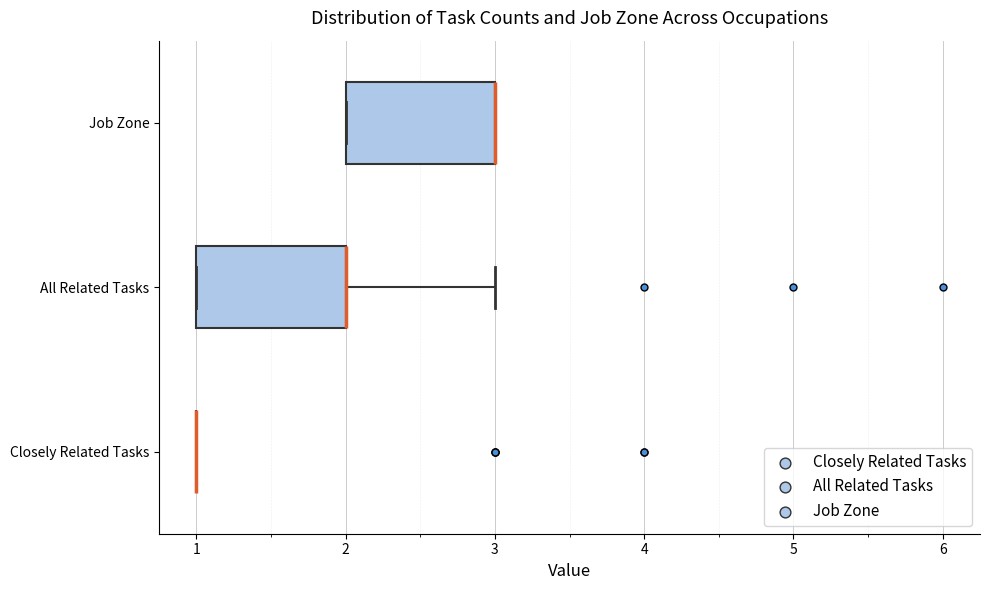

Reading bottom to top, transcribe this box plot: for each box, give where its median line is, the range the box spans, and where its two whiskers end, as read against the x-axis. The values are not printed on the chart, so give them approximately, as read against the axis.

Closely Related Tasks: box collapsed to a line at 1, whiskers 1 to 1
All Related Tasks: median 2 (drawn on the box's right edge), box 1 to 2, whiskers 1 to 3
Job Zone: median 3 (drawn on the box's right edge), box 2 to 3, whiskers 2 to 3